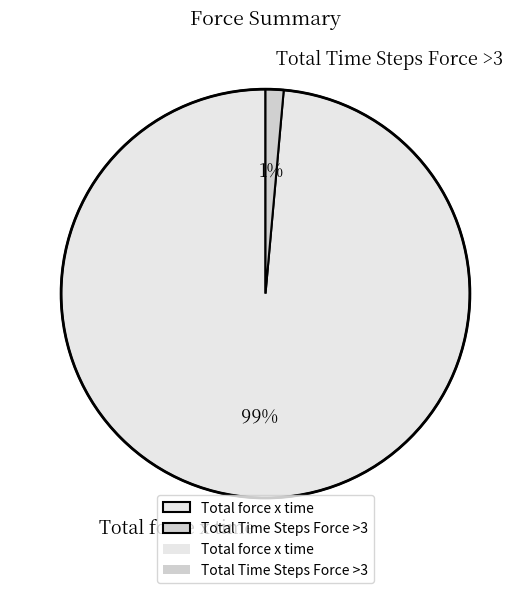

What is the largest slice in the pie chart?

Total force x time